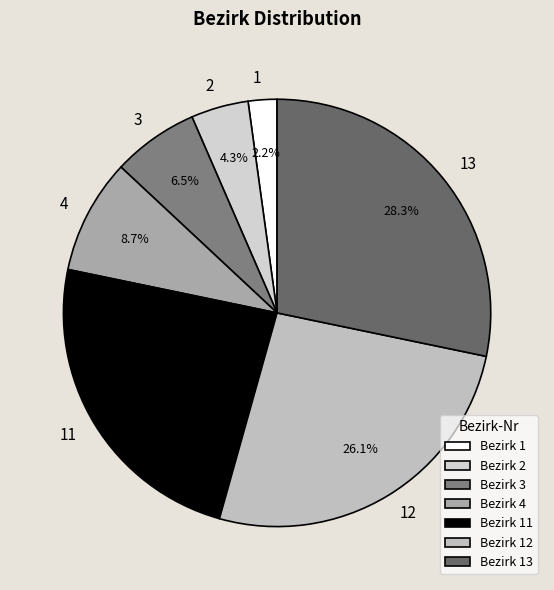

Rank the categories by value from highest to lowest.

13, 12, 11, 4, 3, 2, 1